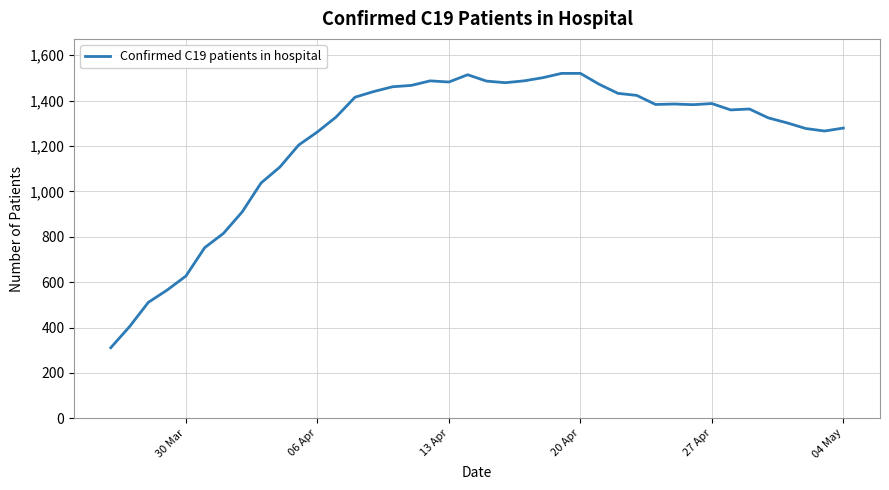

What is the smallest value displayed?

311